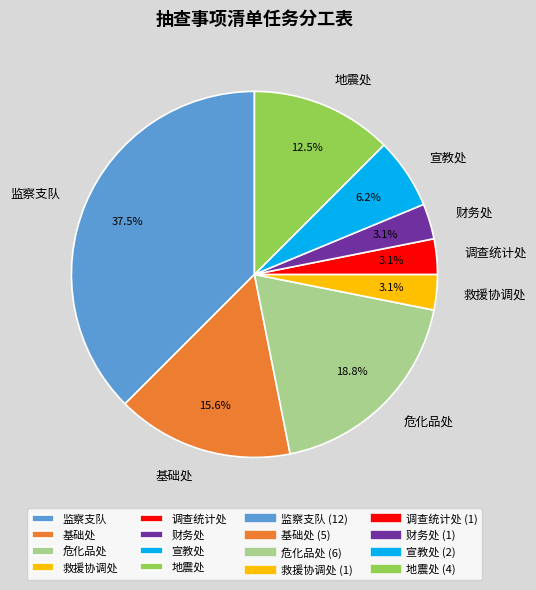

Approximately how many times larger is the value at 宣教处 compared to 救援协调处?

2.0